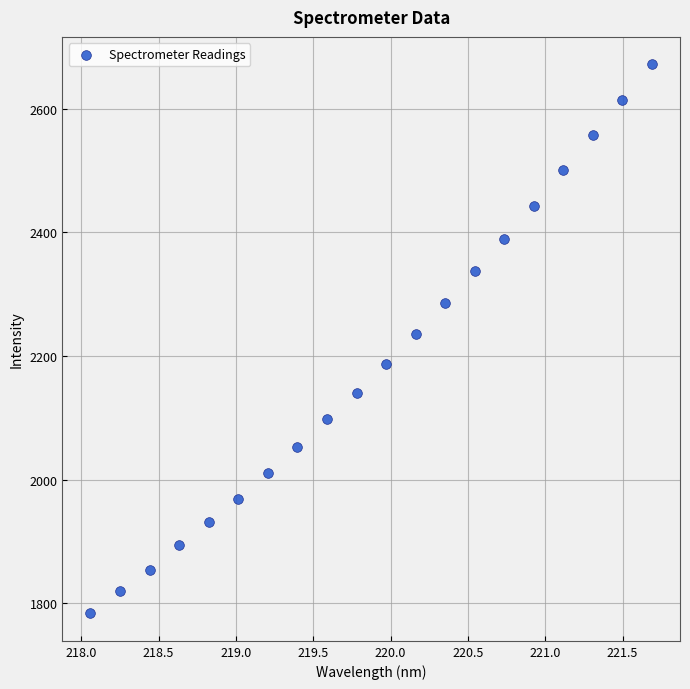

What is the range of Y values (max minus min)?

888.5